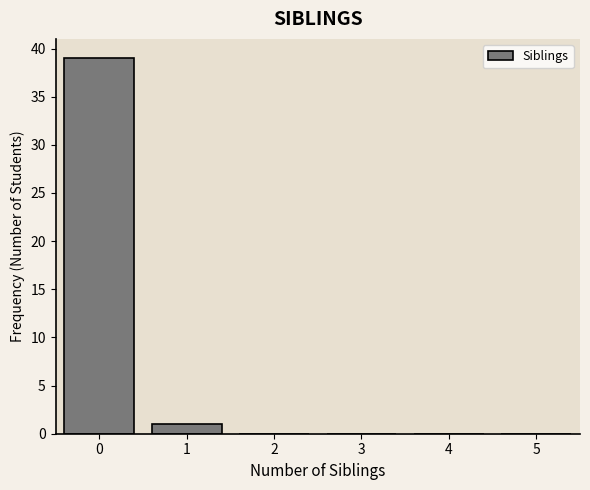

Reading right to left, list all the values displayed in this chart.

5=0	4=0	3=0	2=0	1=1	0=39